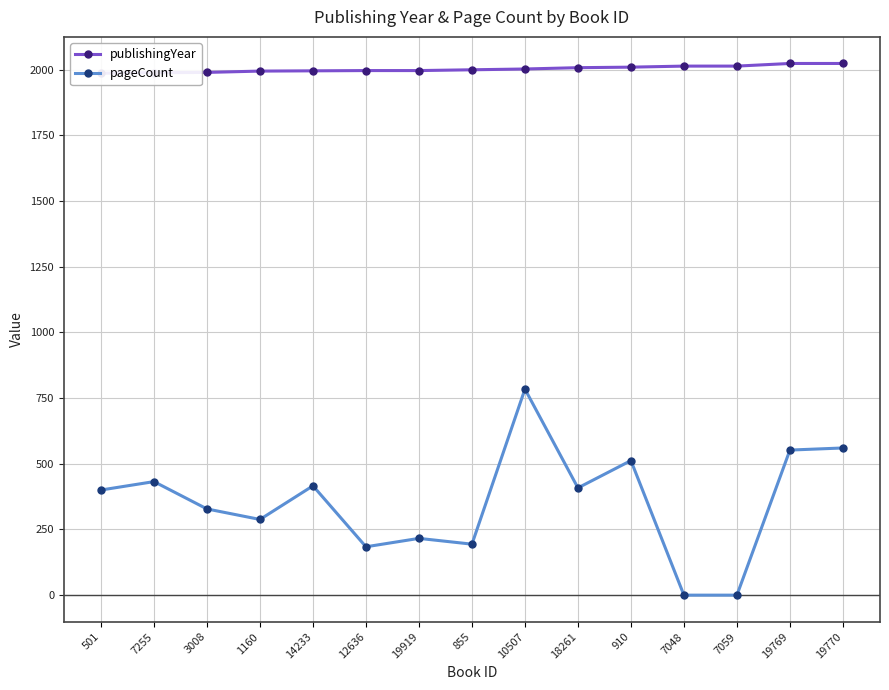

Which series changed the most between 3008 and 12636?

pageCount